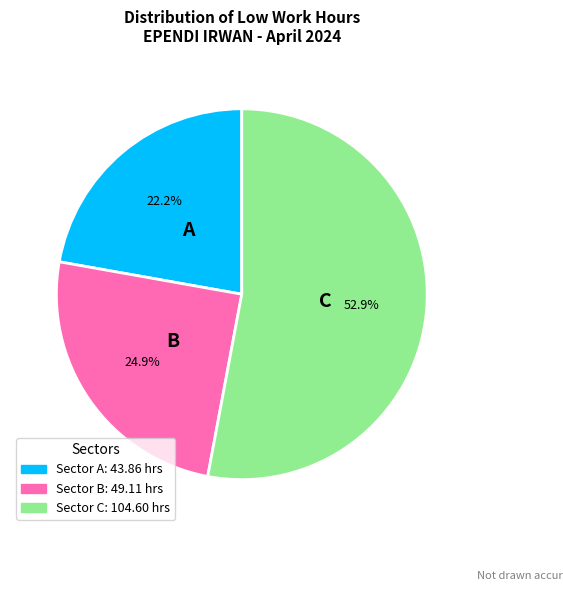

Does any single category account for the majority?

Yes